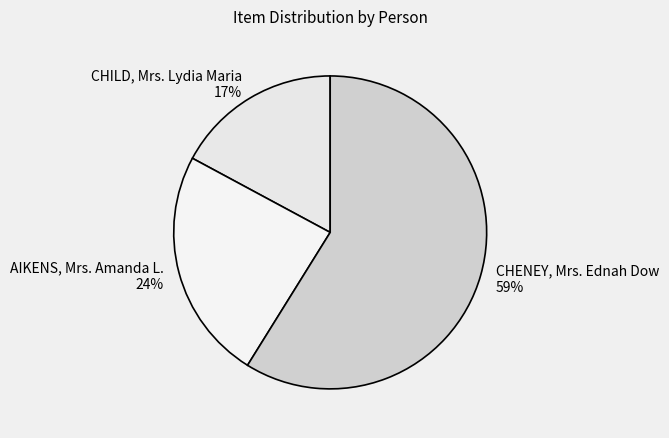

To the nearest percent, what is the difference between the largest and smallest slice percentages?

42%